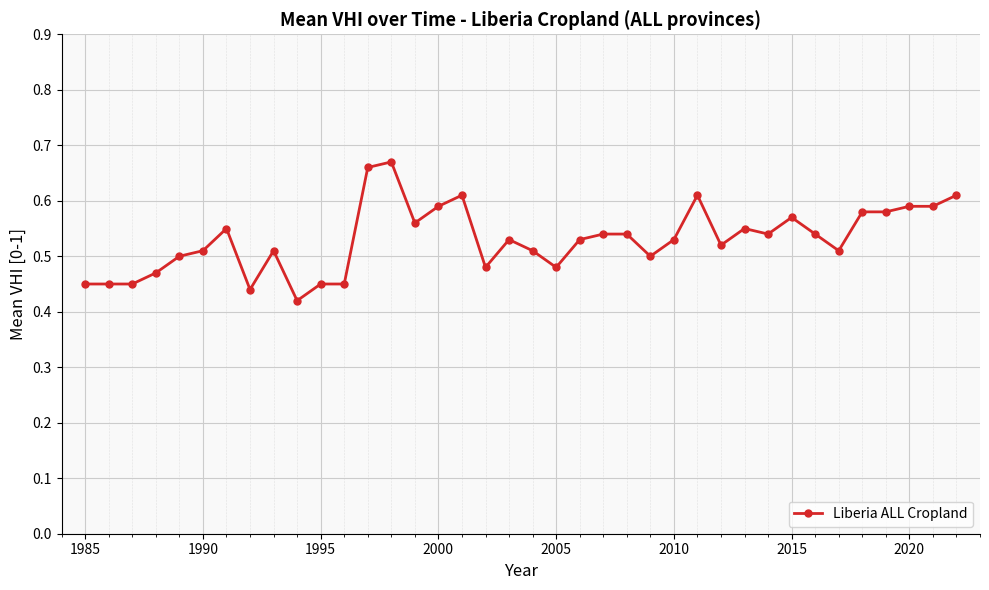

Does the chart have visible grid lines?

Yes